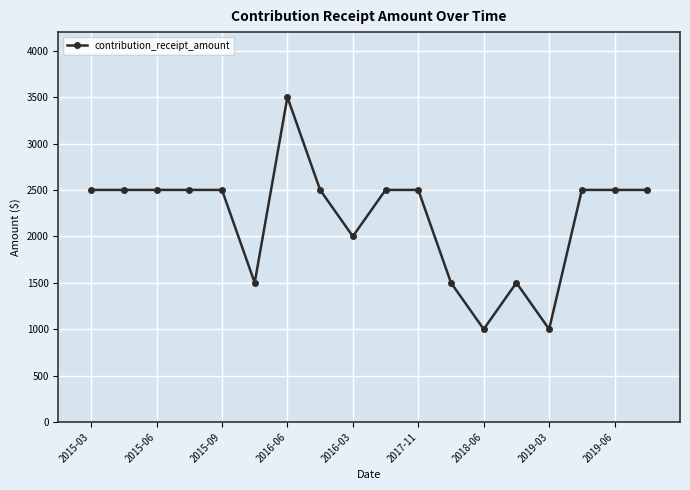

True or false: there are more than 1 points higher than both neighbors.

True